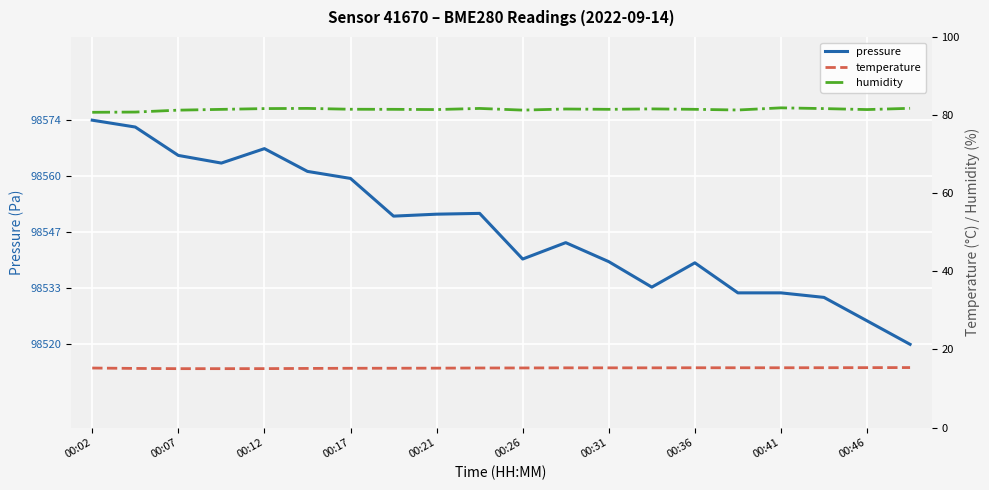

What value does the temperature series have at 00:02?

15.2